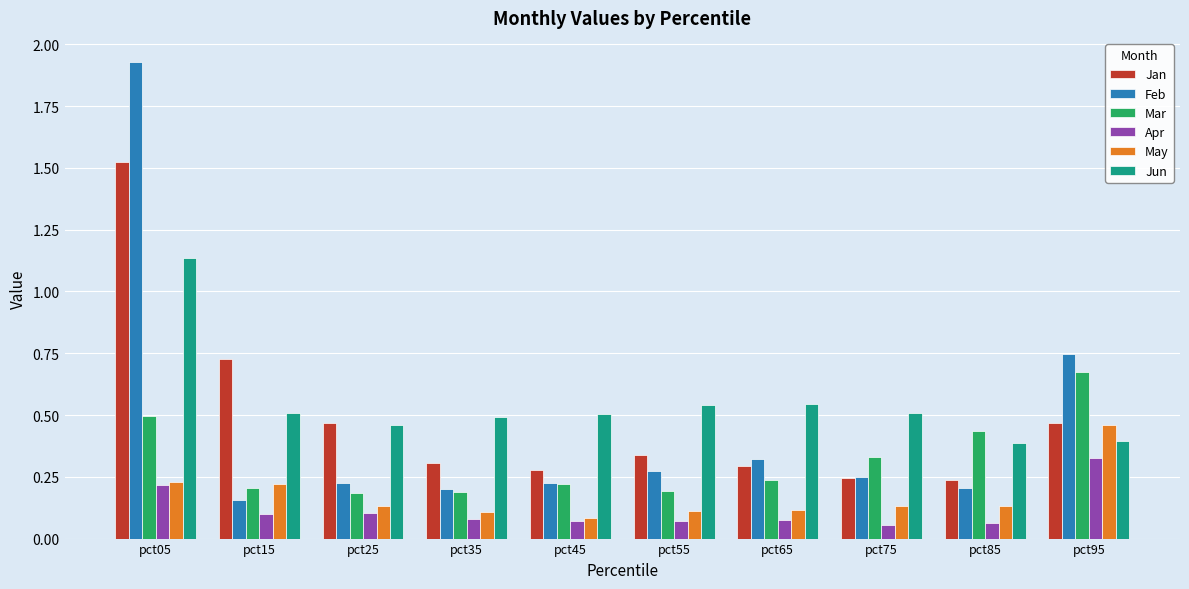

What is the sum of all Jan values?

4.9